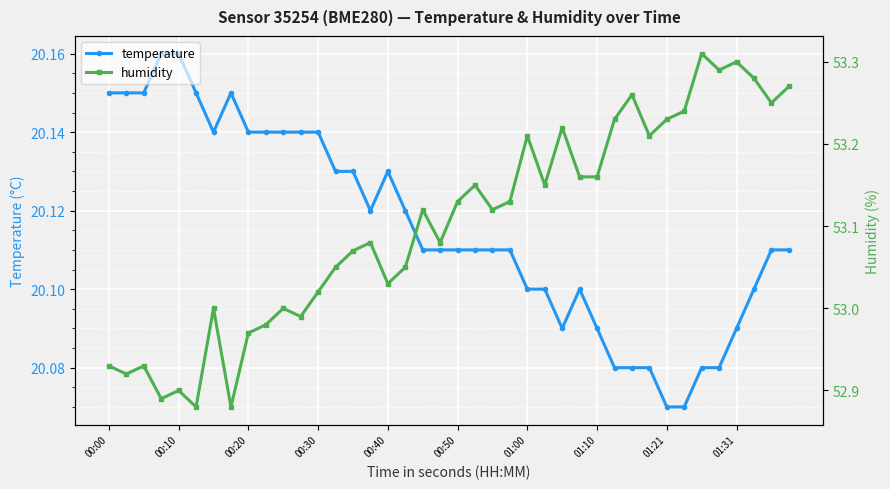

List the series in order of their overall mean, lowest first.

temperature, humidity